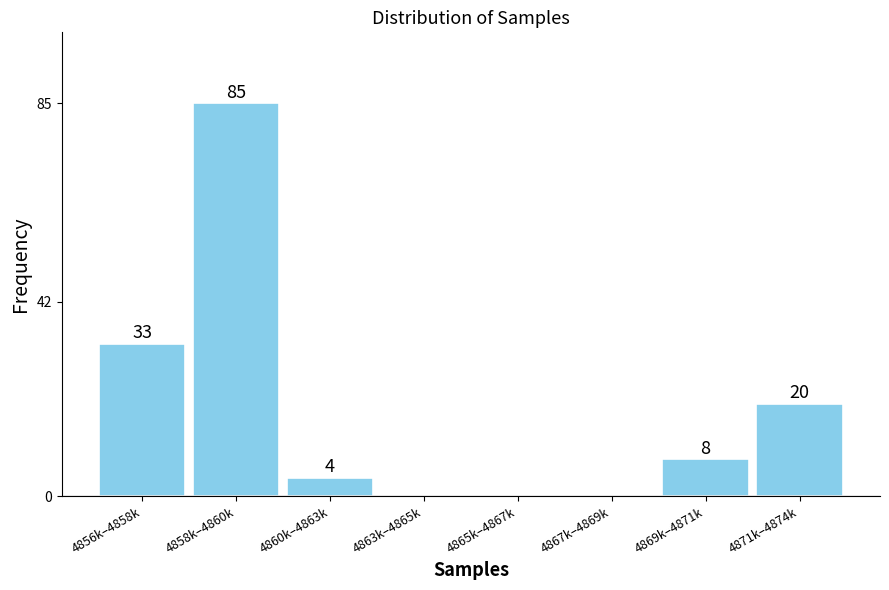

Reading left to right, transcribe all the data shown in this chart.

4856k–4858k=33	4858k–4860k=85	4860k–4863k=4	4863k–4865k=0	4865k–4867k=0	4867k–4869k=0	4869k–4871k=8	4871k–4874k=20